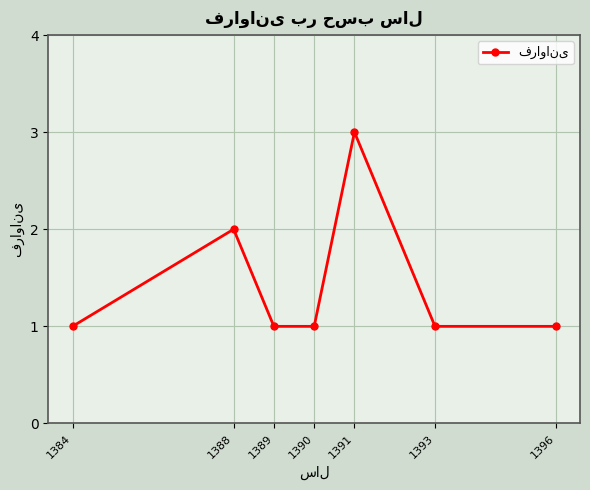

What is the value of the 6th point from the left?

1